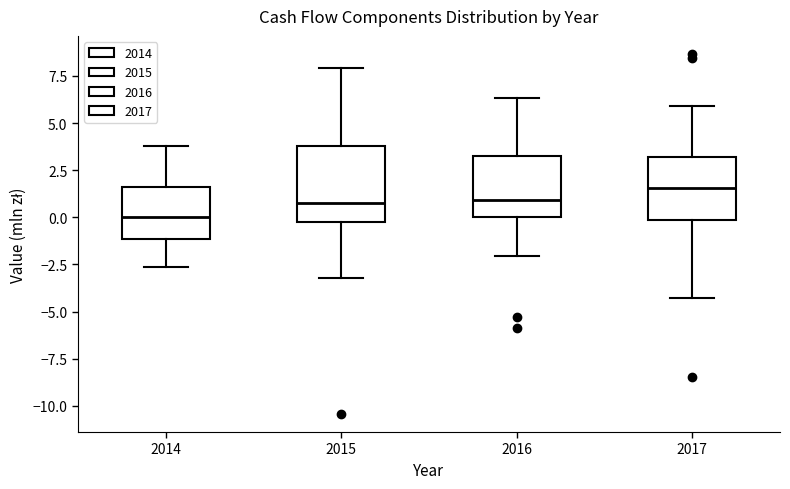

Where does the lower whisker of the box at x = 2017 end on the y-axis? The values are not printed on the chart, so give them approximately, as read against the axis.

-4.5